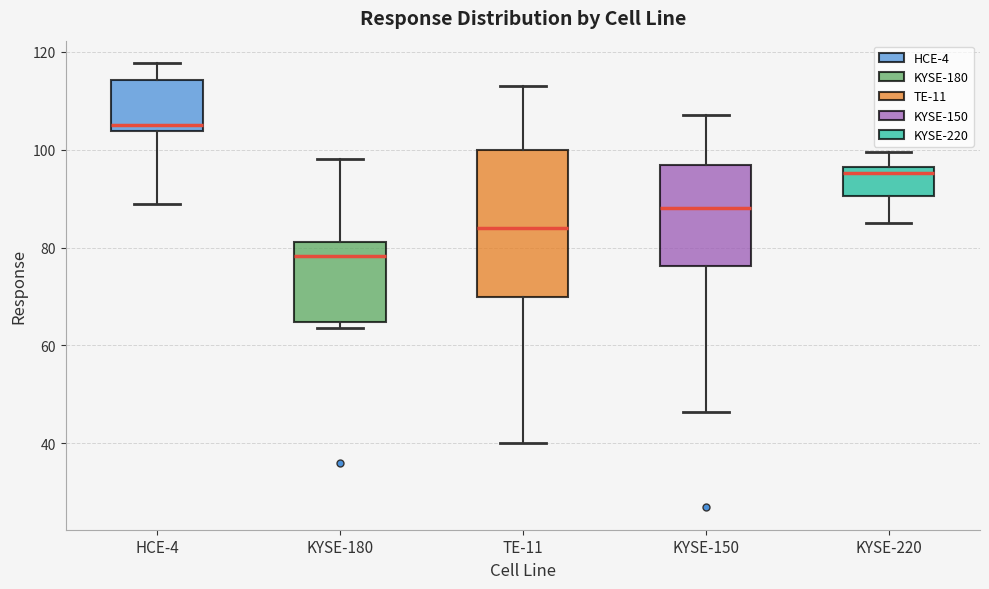

Where does the upper whisker of the box for KYSE-220 end on the y-axis? The values are not printed on the chart, so give them approximately, as read against the axis.

100